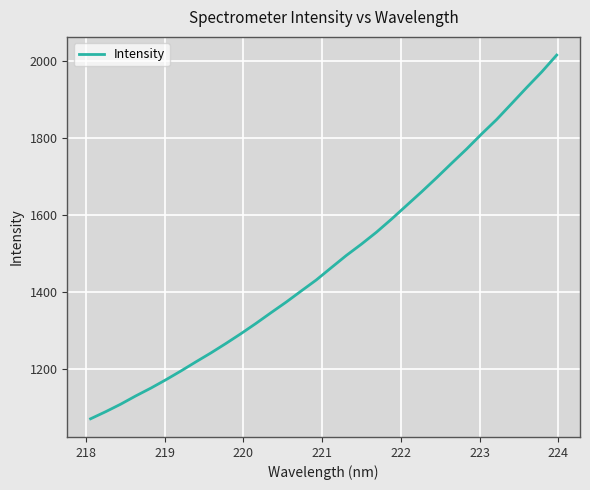

What is the difference between the maximum and minimum values?

942.9